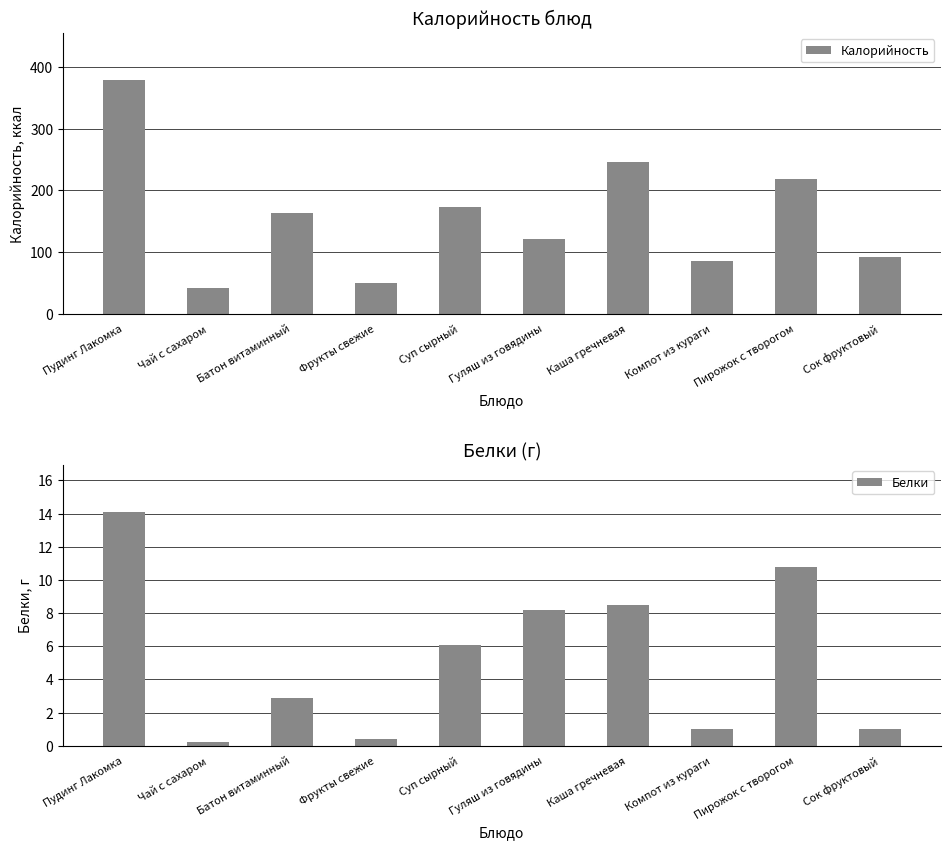

How many groups of bars are there?

10